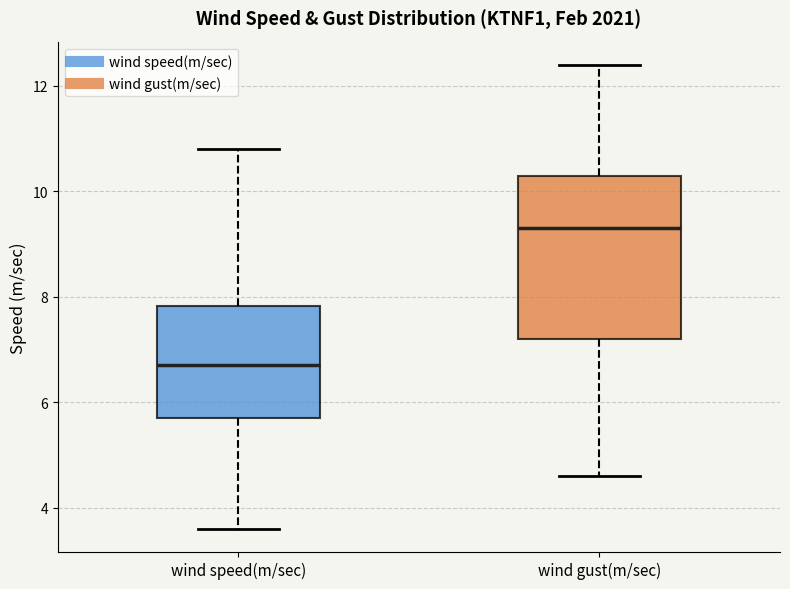

Where does the upper whisker of the box for wind speed(m/sec) end on the y-axis? The values are not printed on the chart, so give them approximately, as read against the axis.

10.8